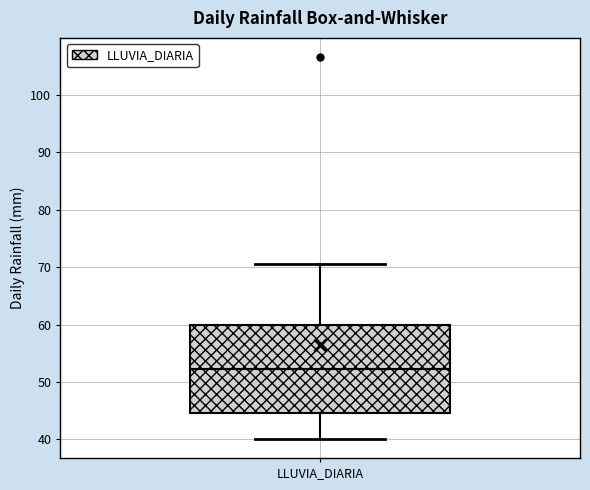

Transcribe this box plot: give where the median line is, the range the box spans, and where the two whiskers end, as read against the y-axis. The values are not printed on the chart, so give them approximately, as read against the axis.

median 52, box 45 to 60, whiskers 40 to 71